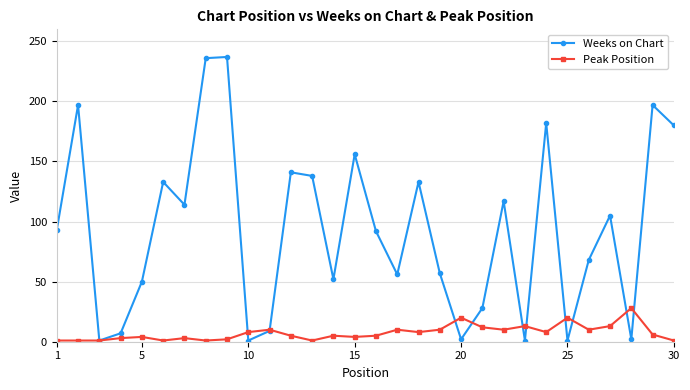

Which series has the widest spread of values?

Weeks on Chart